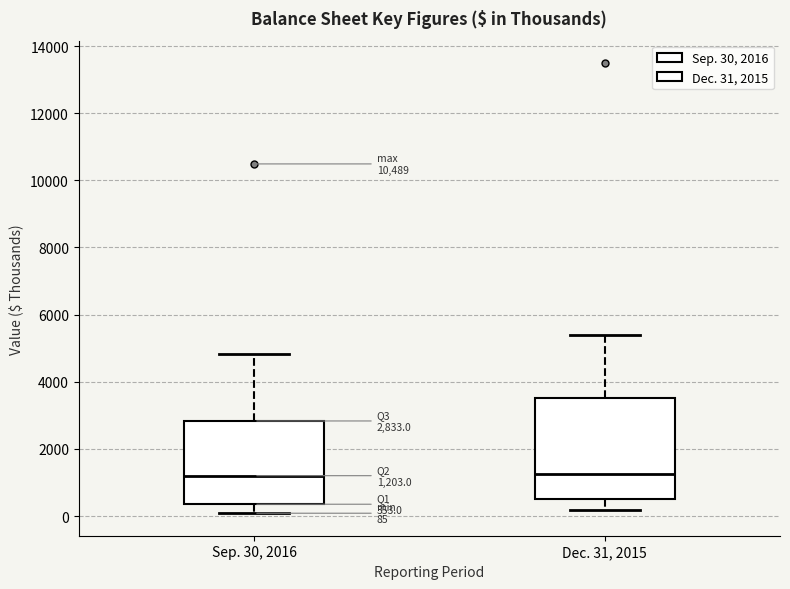

Comparing the boxes themselves (not the whiskers), which one is the tallest?

Dec. 31, 2015